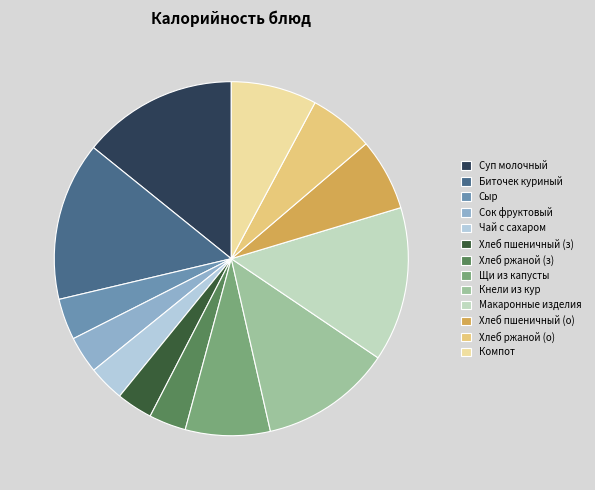

Does Биточек куриный represent more than half of the total?

No